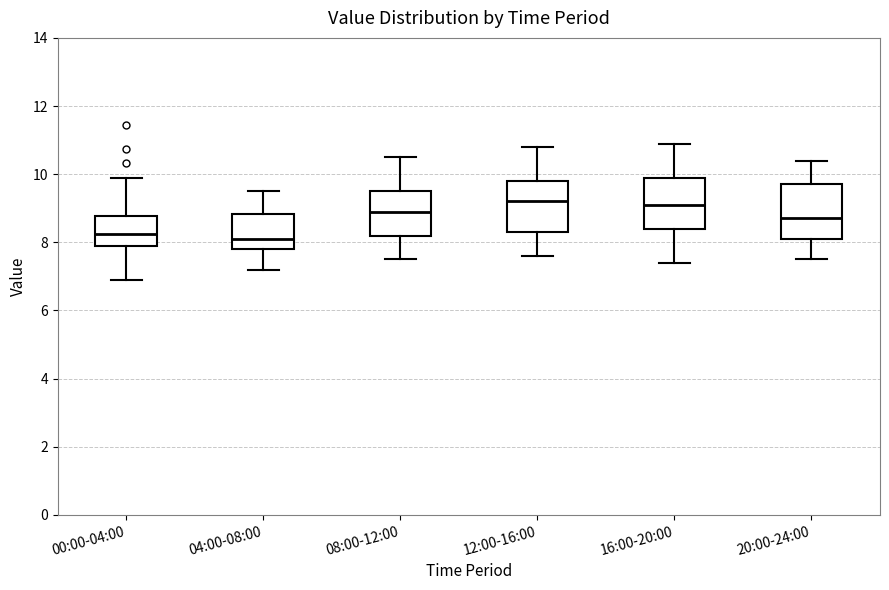

Reading left to right, read every box against the y-axis: the position of its median line, the range the box covers, and the ends of its whiskers. The values are not printed on the chart, so give them approximately, as read against the axis.

00:00-04:00: median 8.2, box 8.0 to 8.8, whiskers 7.0 to 9.8
04:00-08:00: median 8.2, box 7.8 to 8.8, whiskers 7.2 to 9.6
08:00-12:00: median 9.0, box 8.2 to 9.6, whiskers 7.6 to 10.6
12:00-16:00: median 9.2, box 8.4 to 9.8, whiskers 7.6 to 10.8
16:00-20:00: median 9.2, box 8.4 to 10.0, whiskers 7.4 to 11.0
20:00-24:00: median 8.8, box 8.2 to 9.8, whiskers 7.6 to 10.4